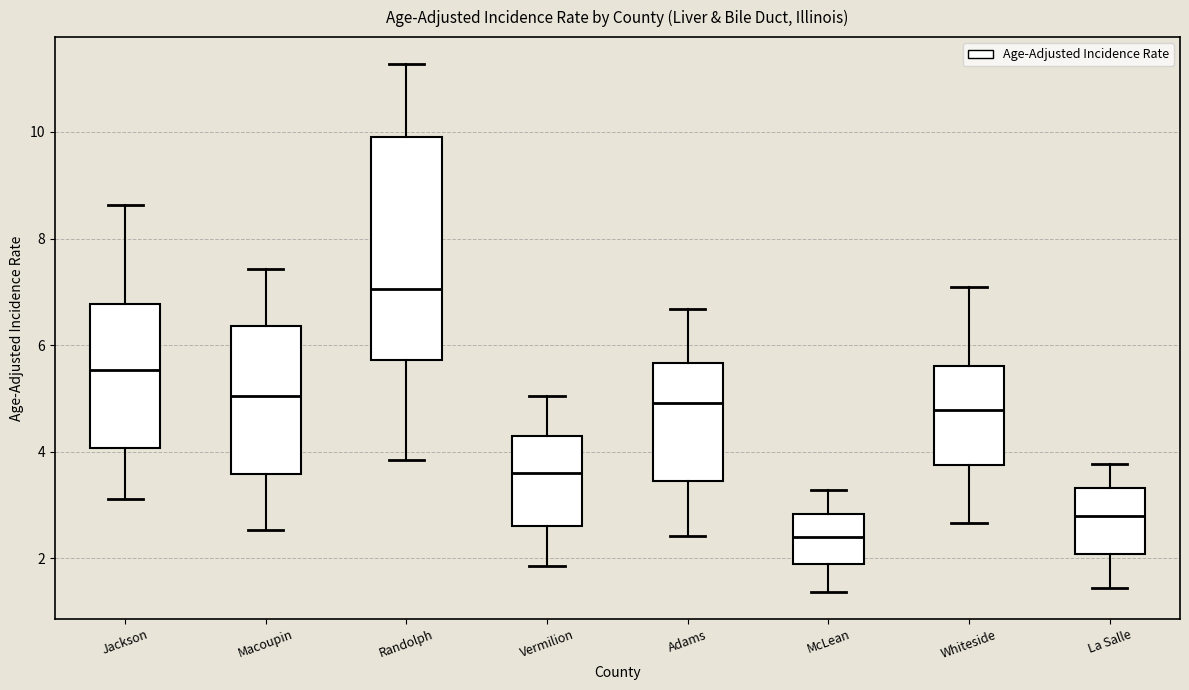

Which box's median line is the highest?

Randolph